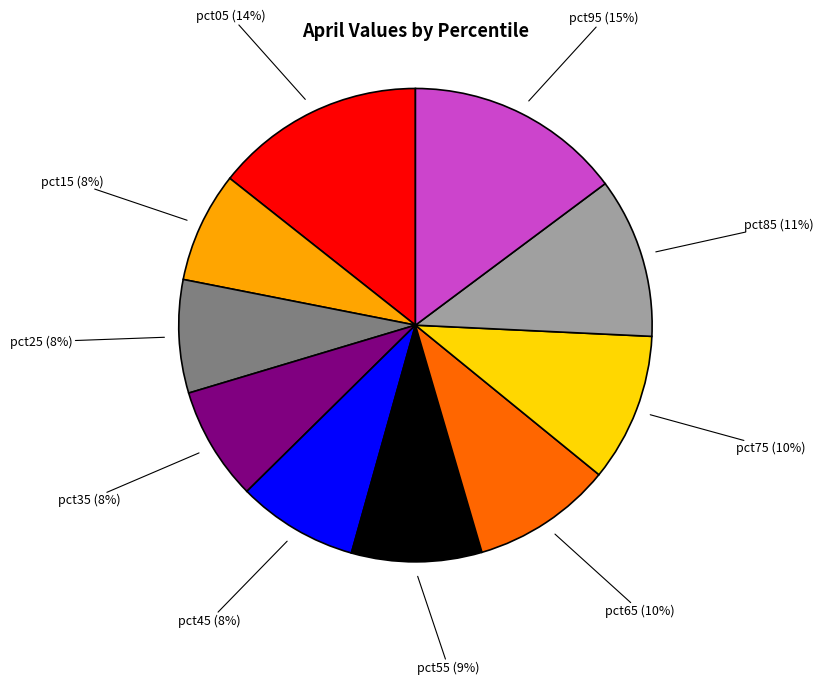

How many segments does this pie chart have?

10